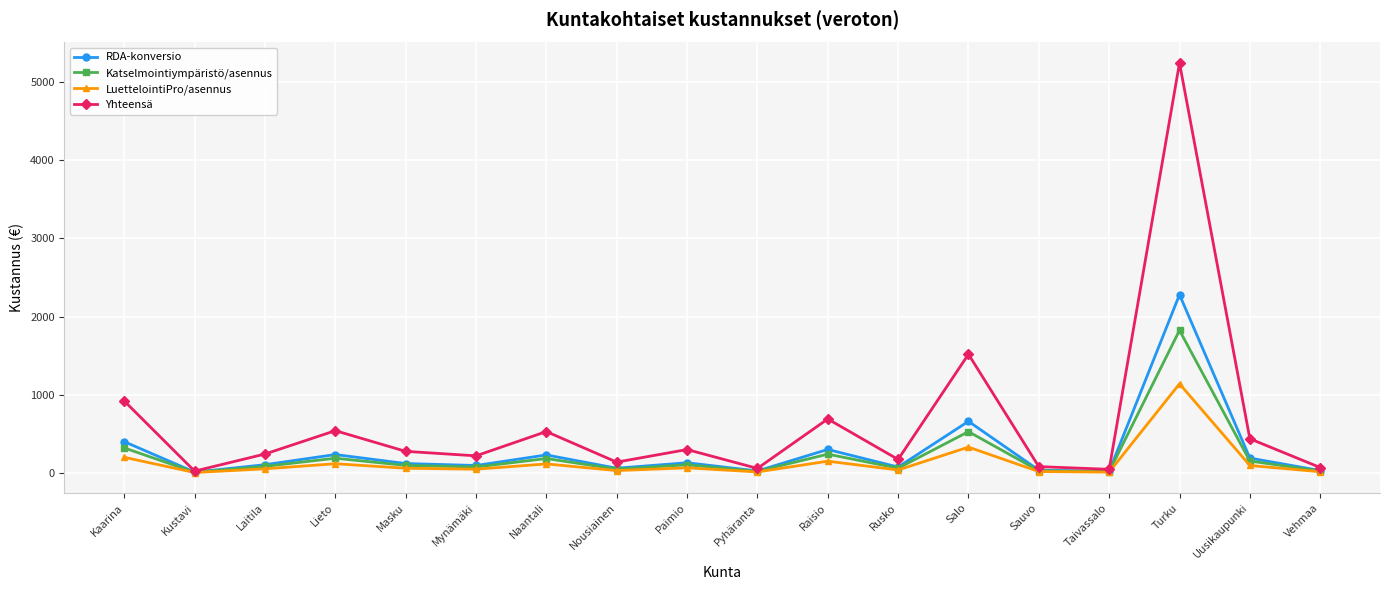

What is the greatest value displayed?

5244.0